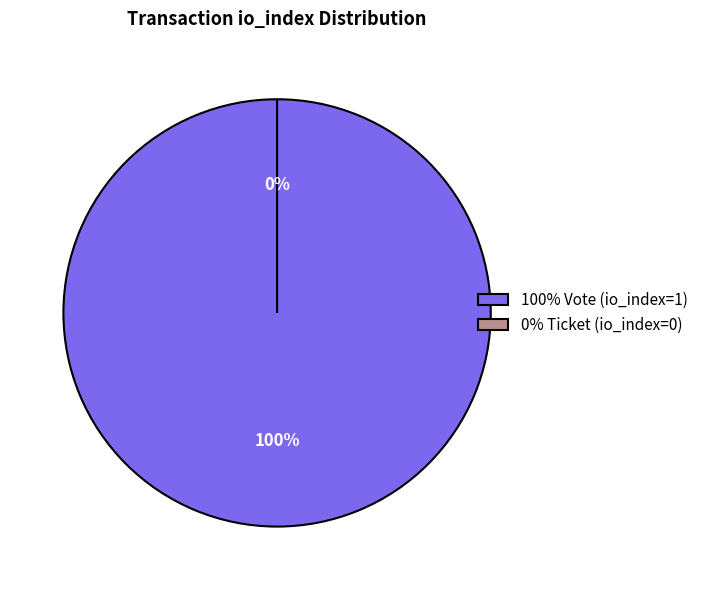

What percentage is the Vote (io_index=1) slice, to the nearest percent?

100%